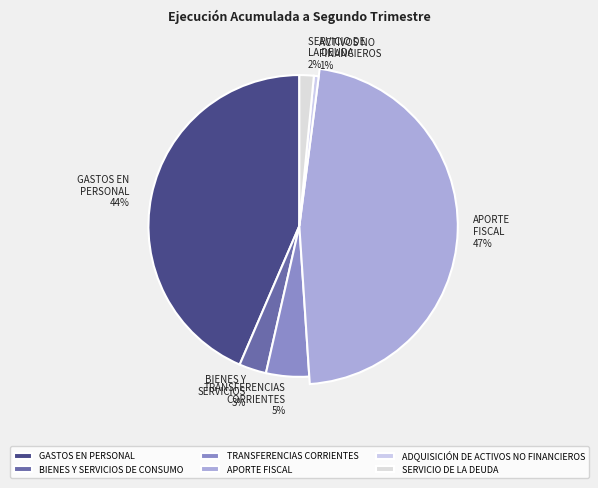

What is the ratio of the value at SERVICIO DE LA DEUDA to the value at ADQUISICIÓN DE ACTIVOS NO FINANCIEROS?

3.0